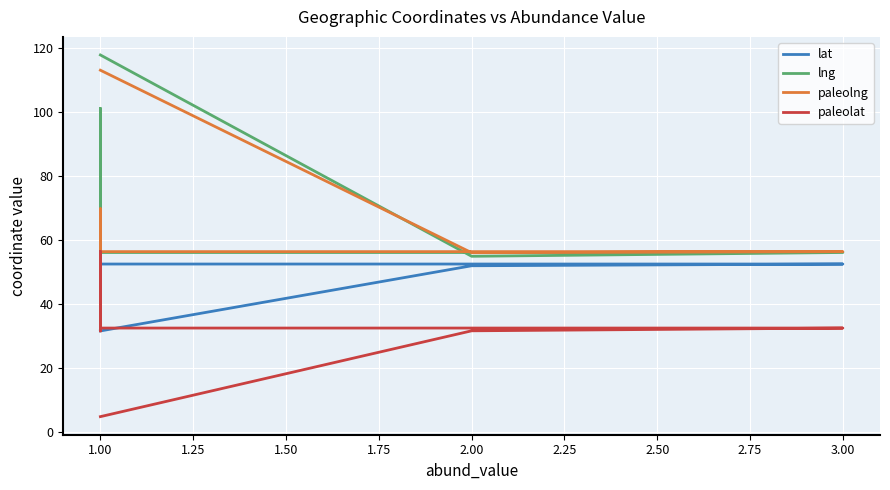

What is the difference between the lat values at 1.00 and 3.00?

0.5